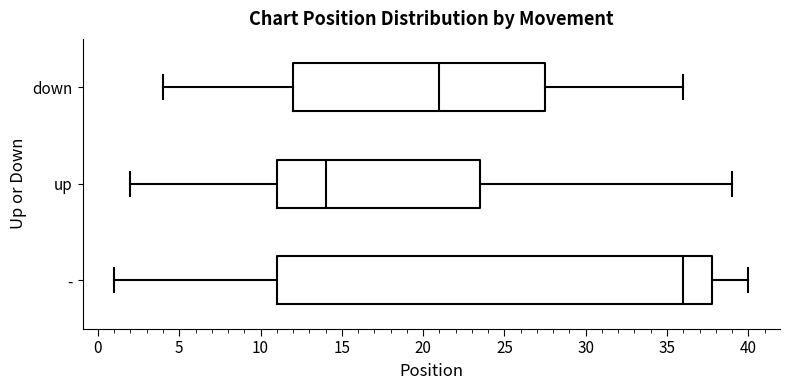

Which box has the furthest to the right median line?

-